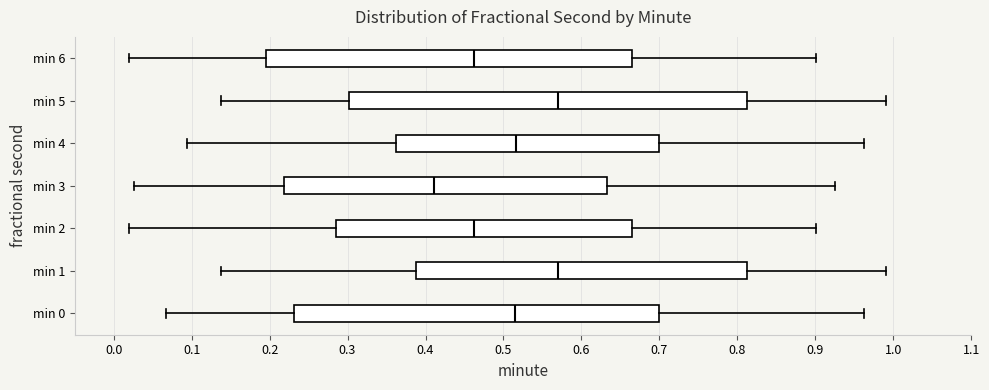

Reading bottom to top, read every box against the x-axis: the position of its median line, the range the box covers, and the ends of its whiskers. The values are not printed on the chart, so give them approximately, as read against the axis.

min 0: median 0.51, box 0.23 to 0.70, whiskers 0.07 to 0.96
min 1: median 0.57, box 0.39 to 0.81, whiskers 0.14 to 0.99
min 2: median 0.46, box 0.29 to 0.66, whiskers 0.02 to 0.90
min 3: median 0.41, box 0.22 to 0.63, whiskers 0.03 to 0.92
min 4: median 0.52, box 0.36 to 0.70, whiskers 0.09 to 0.96
min 5: median 0.57, box 0.30 to 0.81, whiskers 0.14 to 0.99
min 6: median 0.46, box 0.20 to 0.66, whiskers 0.02 to 0.90